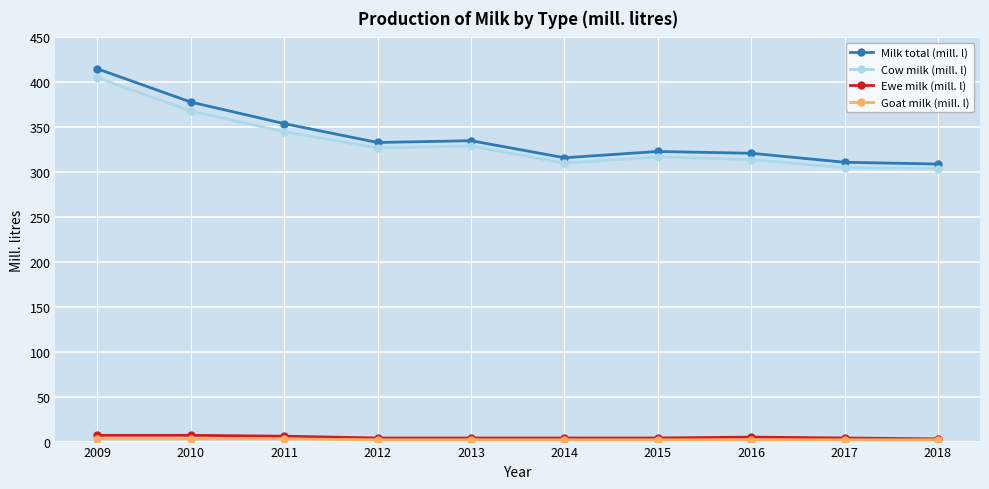

How many values in the Cow milk (mill. l) series are below 327?

5